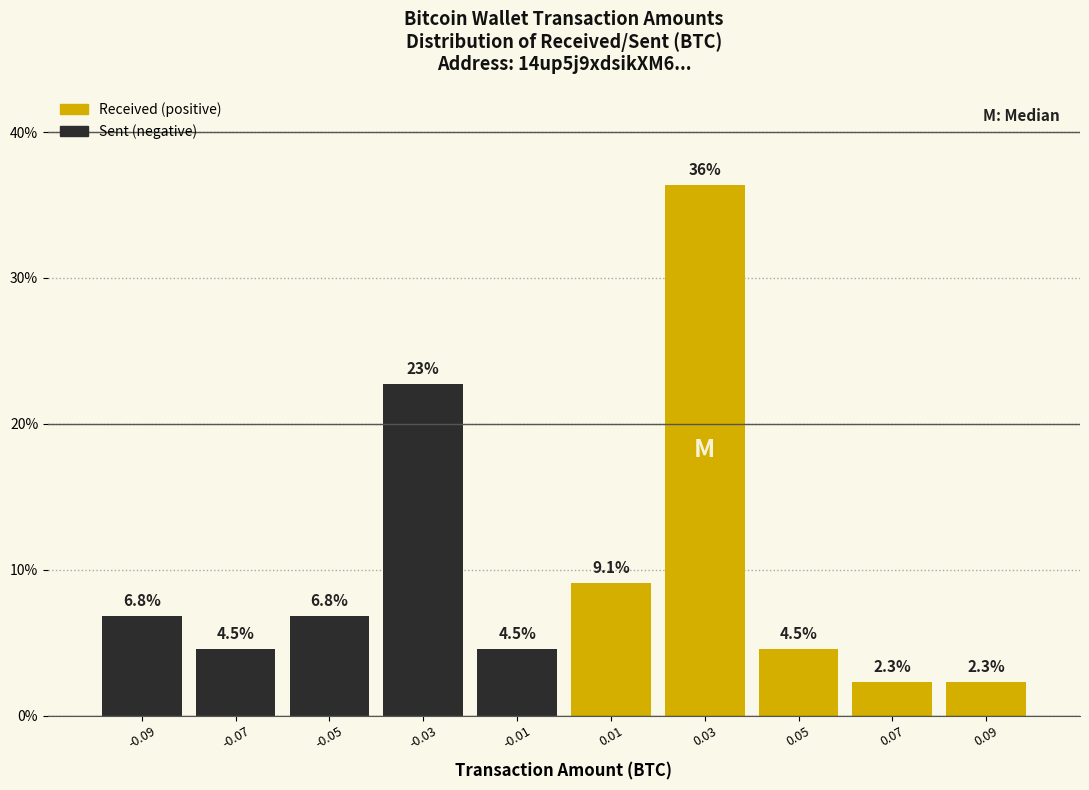

Which range on the x-axis has the tallest bar?

0.02 to 0.04